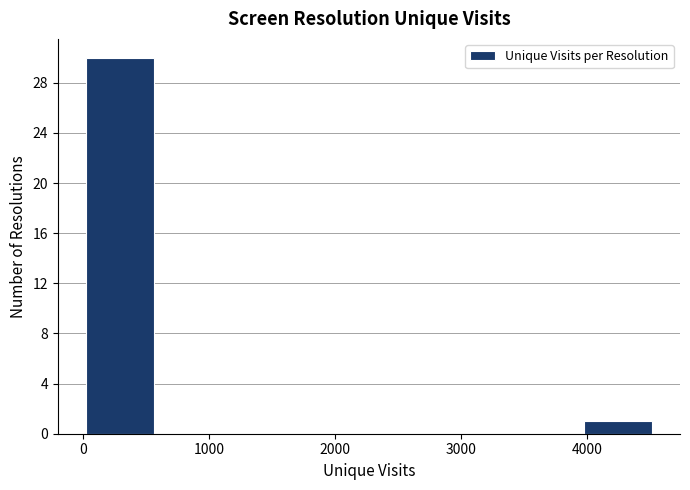

Over which range of the x-axis is the bar tallest?

0 to 600